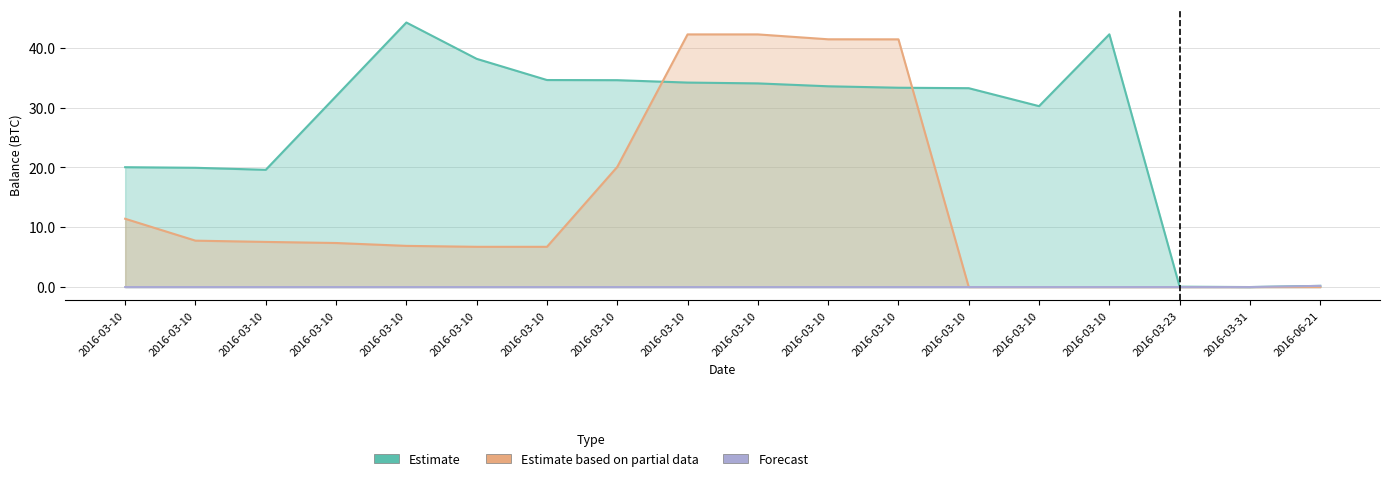

At which label does Estimate based on partial data reach its peak?

2016-03-10